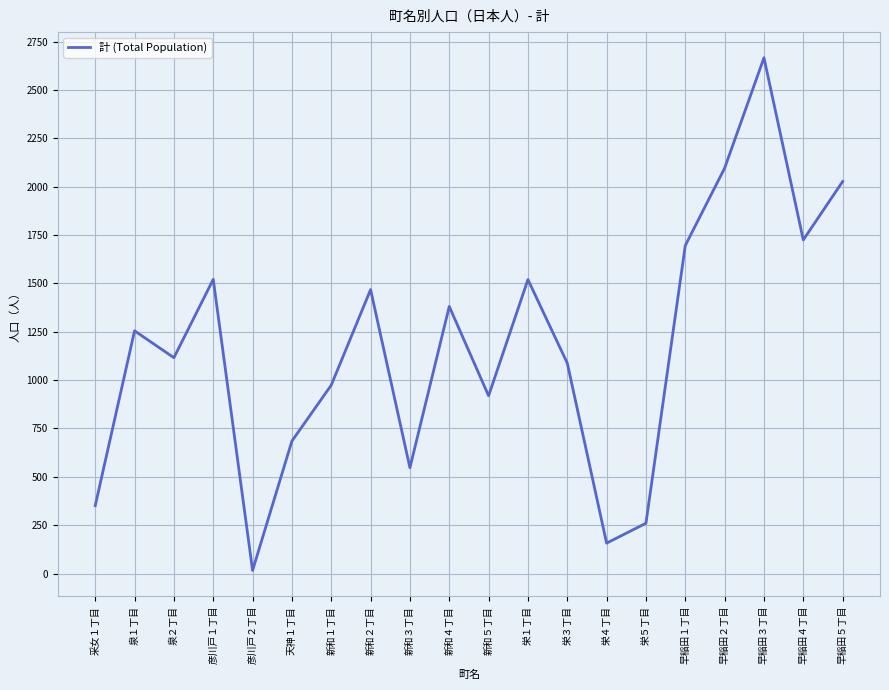

What is the smallest value displayed?

16